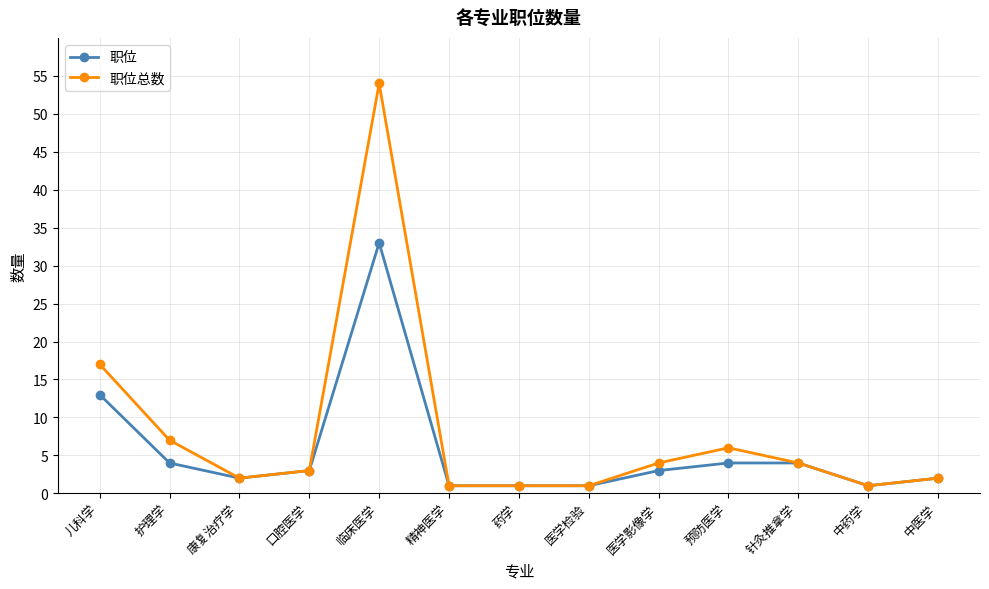

Is the value of 职位总数 at 医学检验 greater than the value of 职位 at 儿科学?

No